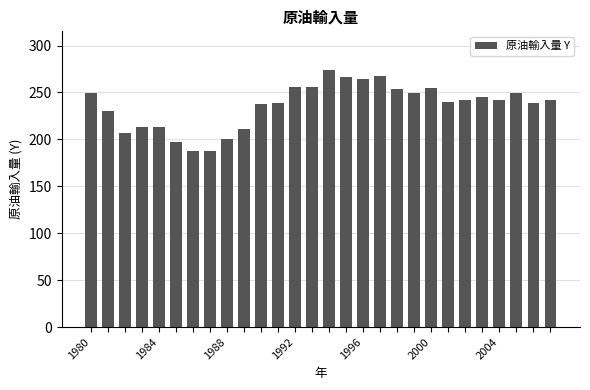

What is the average value?

236